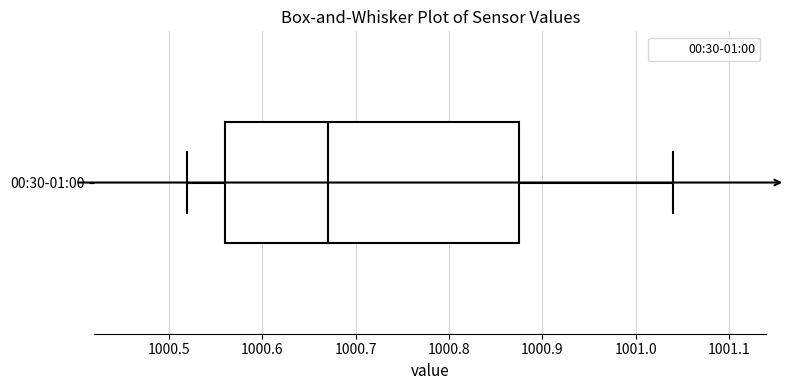

Where does the left whisker of the box for 00:30-01:00 end on the x-axis? The values are not printed on the chart, so give them approximately, as read against the axis.

1000.52